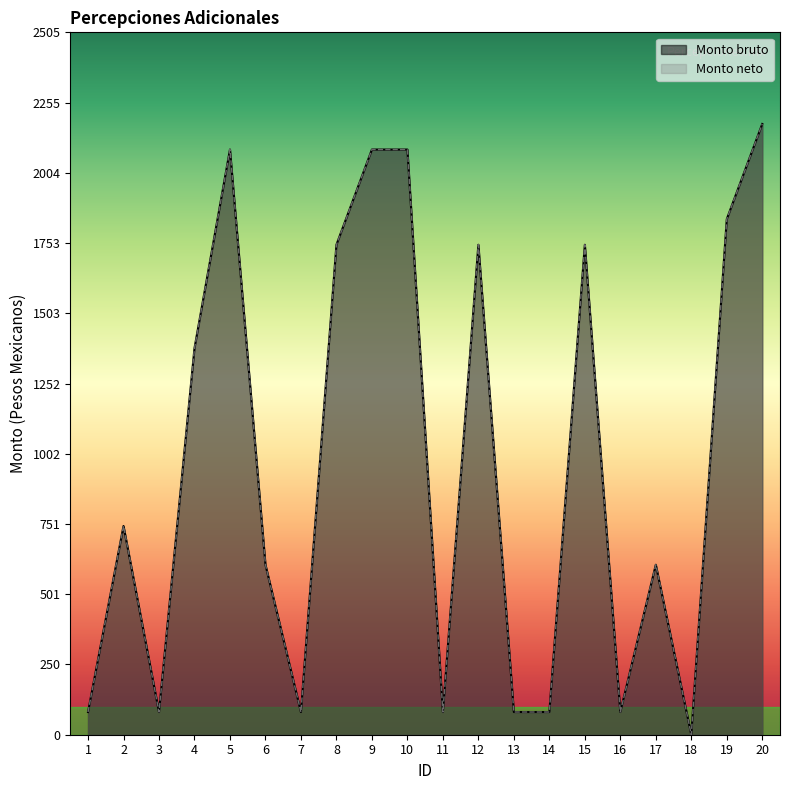

Where is Monto bruto nearest to the value 1089?

4